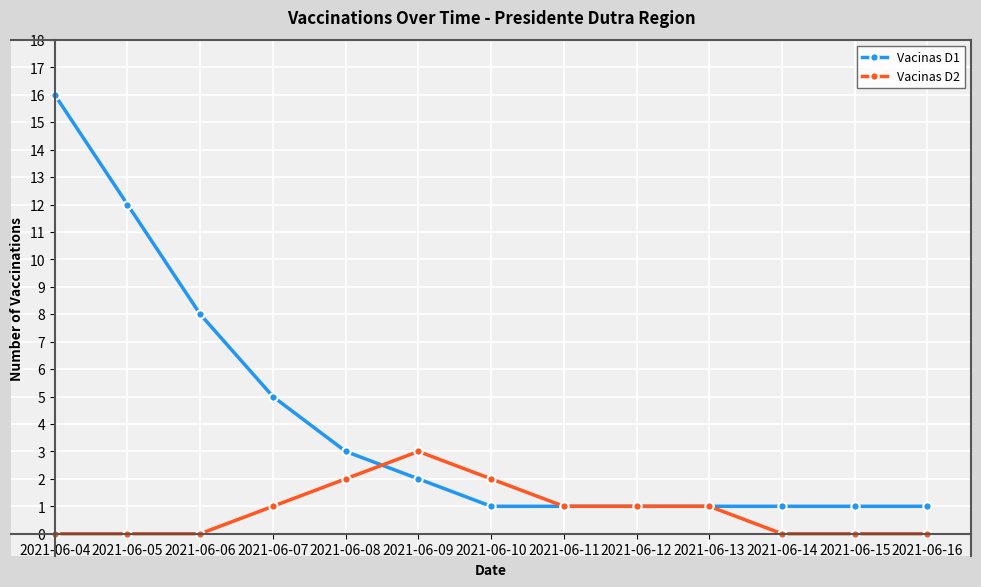

List the series in order of their overall mean, lowest first.

Vacinas D2, Vacinas D1